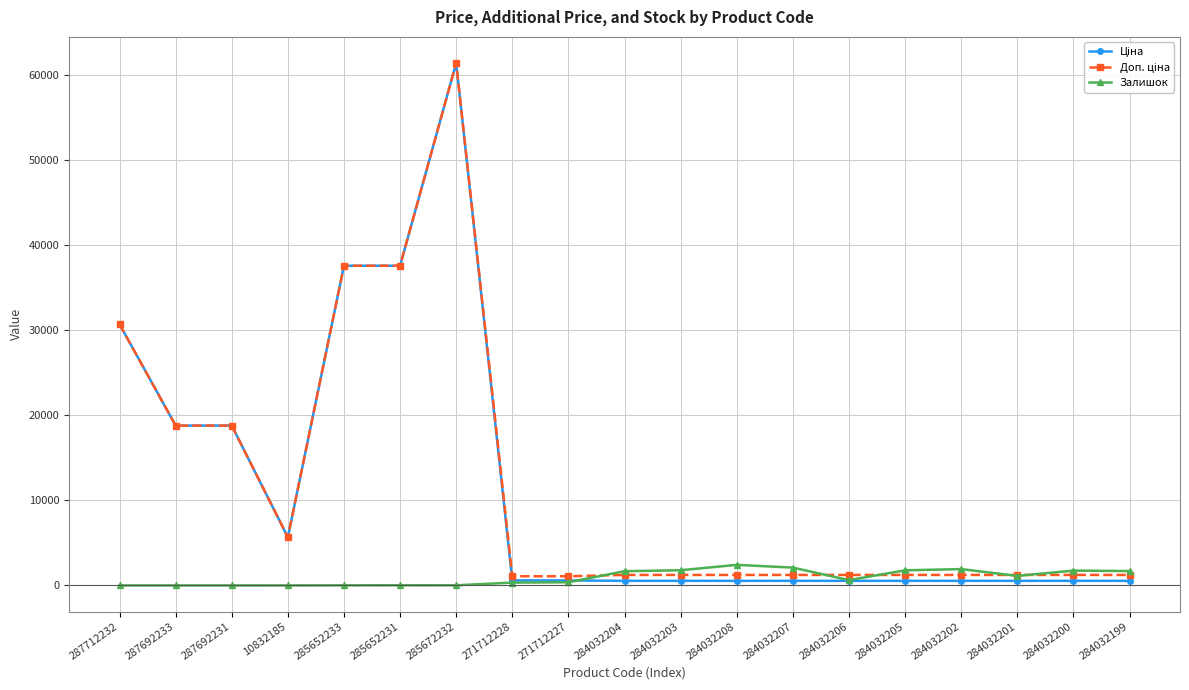

Is it true that Залишок equals 1921.0 at 284032202?

True